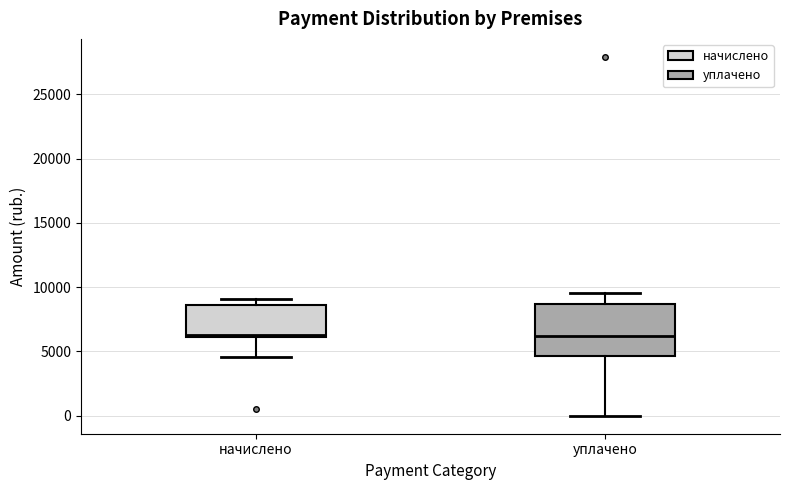

Where is the upper edge of the box for уплачено on the y-axis? The values are not printed on the chart, so give them approximately, as read against the axis.

8500